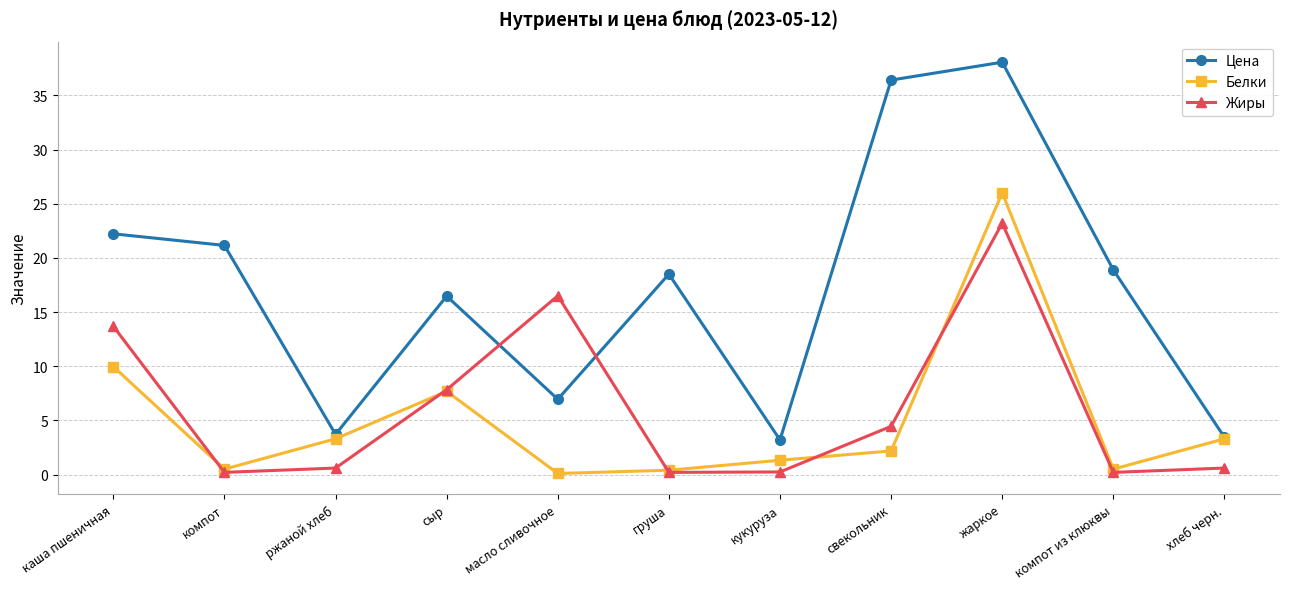

At which label is Белки closest to 13?

каша пшеничная